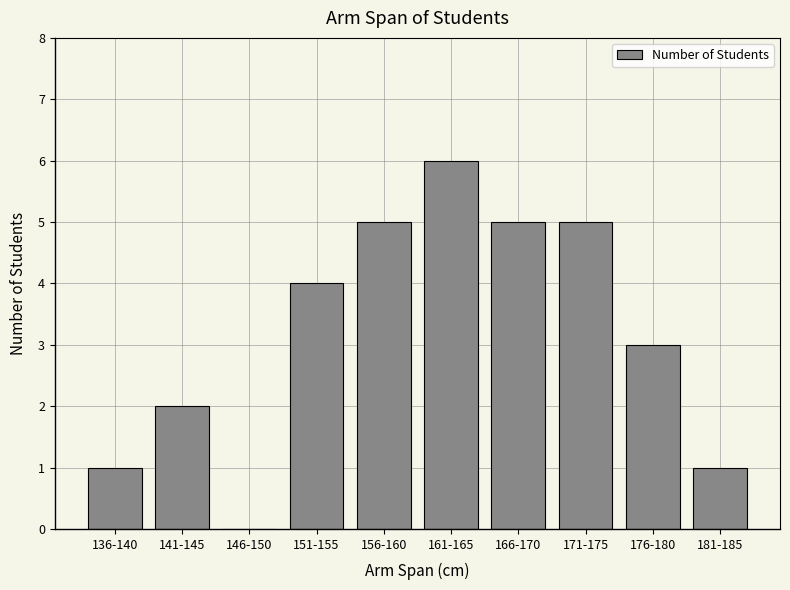

Reading left to right, what are all the values shown in this chart?

136-140=1	141-145=2	146-150=0	151-155=4	156-160=5	161-165=6	166-170=5	171-175=5	176-180=3	181-185=1